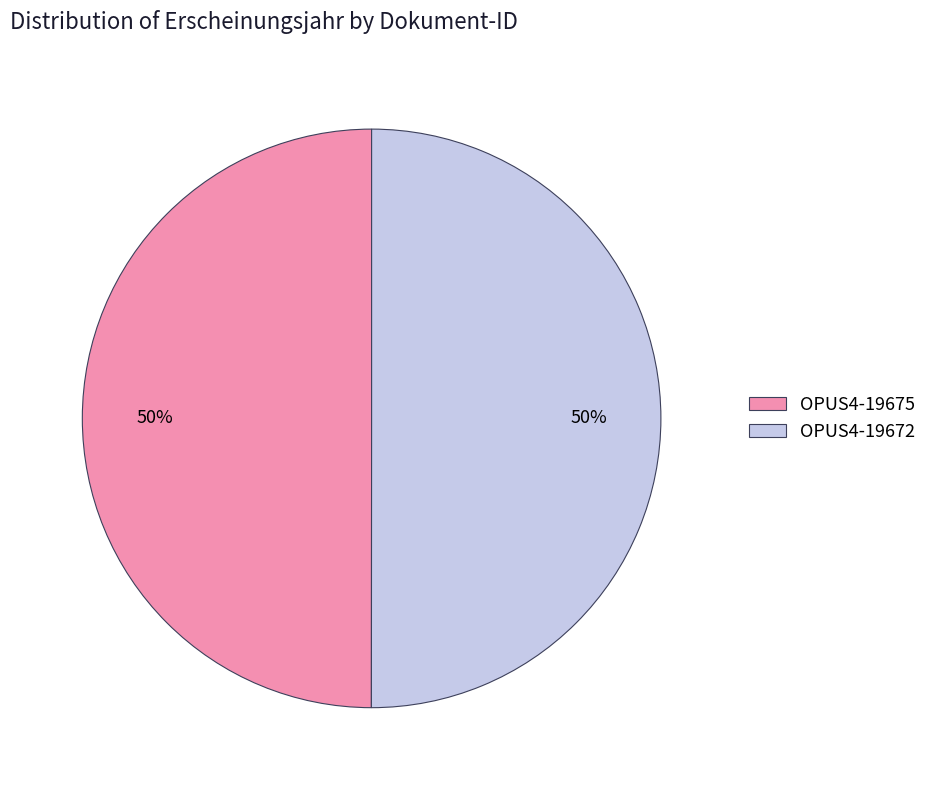

True or false: OPUS4-19675 accounts for 41% of the total.

False